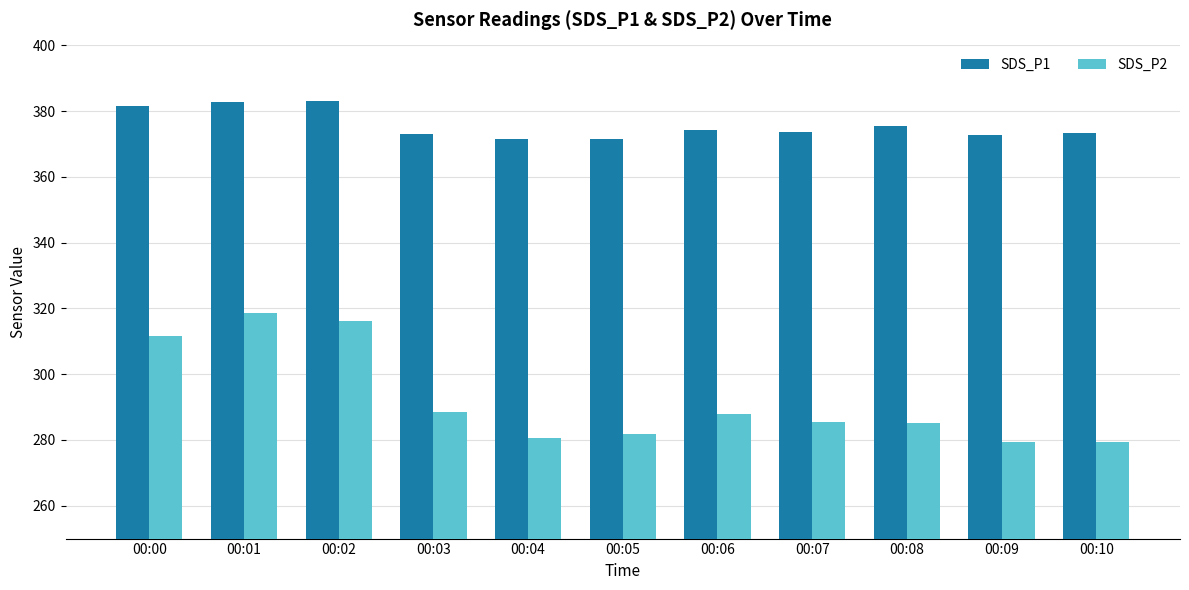

At which label is SDS_P2 closest to 299?

00:03